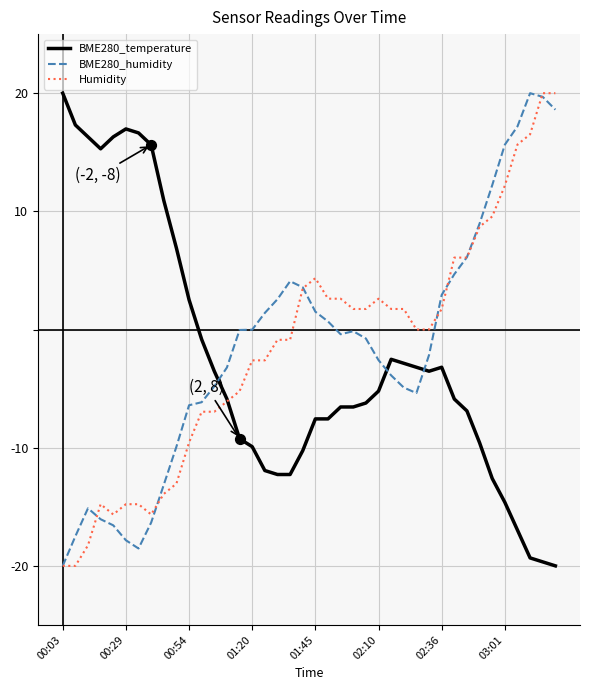

After their last crossing, which series has the higher values: BME280_temperature or BME280_humidity?

BME280_humidity